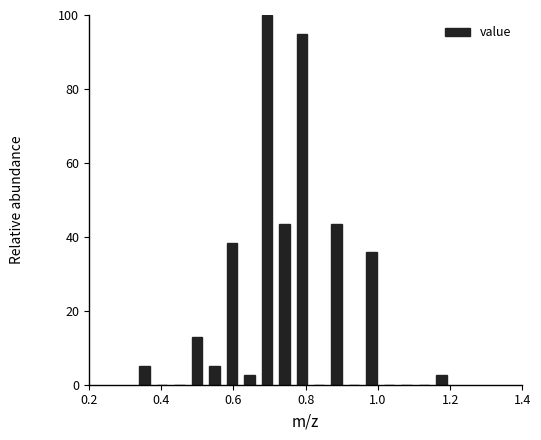

Around what value on the x-axis is the tallest bar? Give the approximate position of its centre, as read against the axis.

0.70